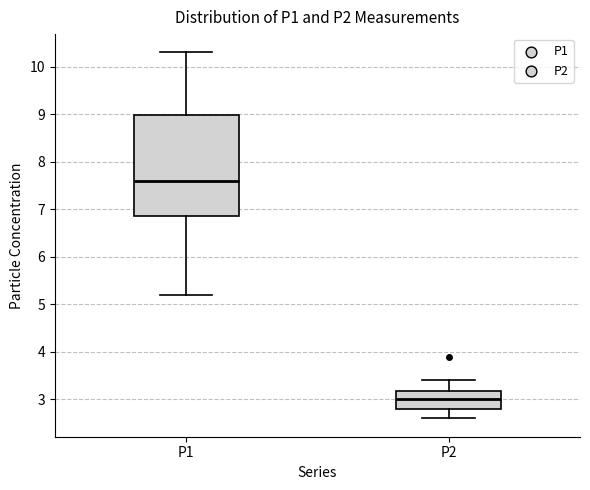

Where does the lower whisker of the box for P2 end on the y-axis? The values are not printed on the chart, so give them approximately, as read against the axis.

2.6